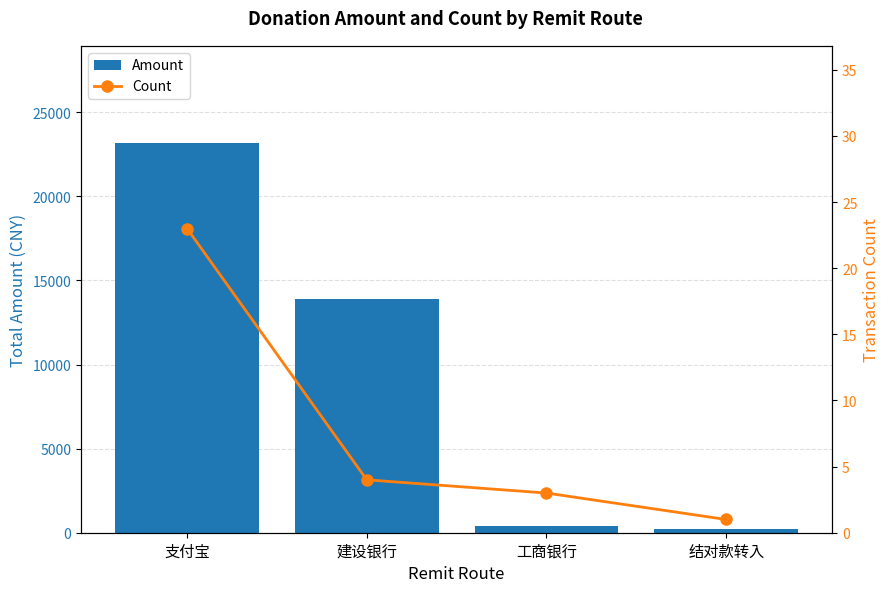

What is the sum of all Amount values?

37682.1